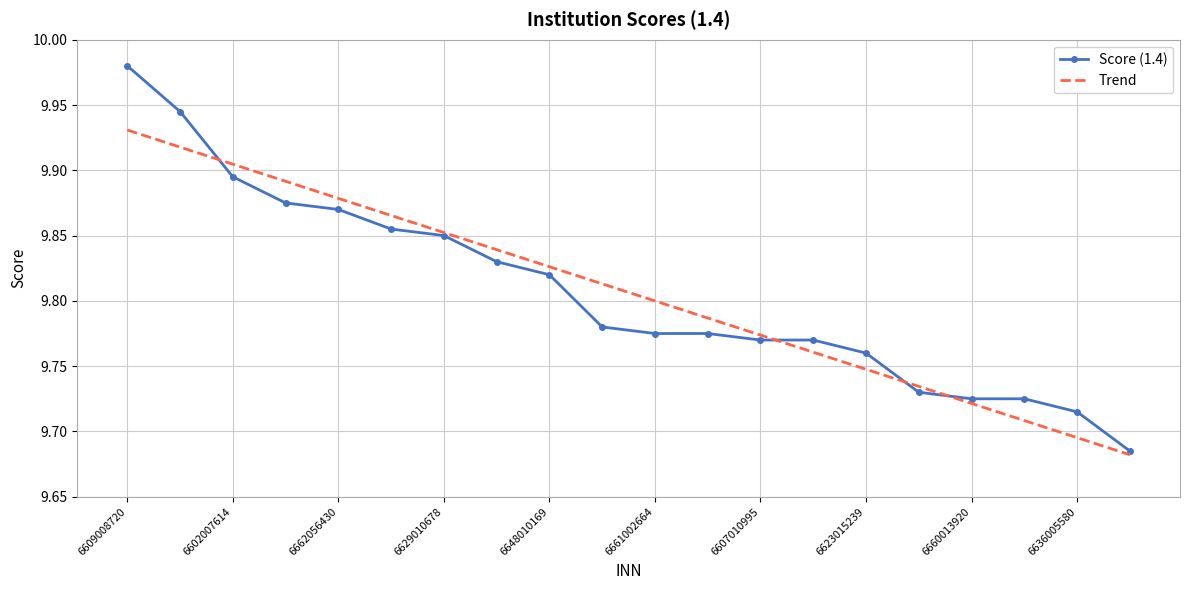

List the series in order of their peak value, lowest first.

Trend, Score (1.4)